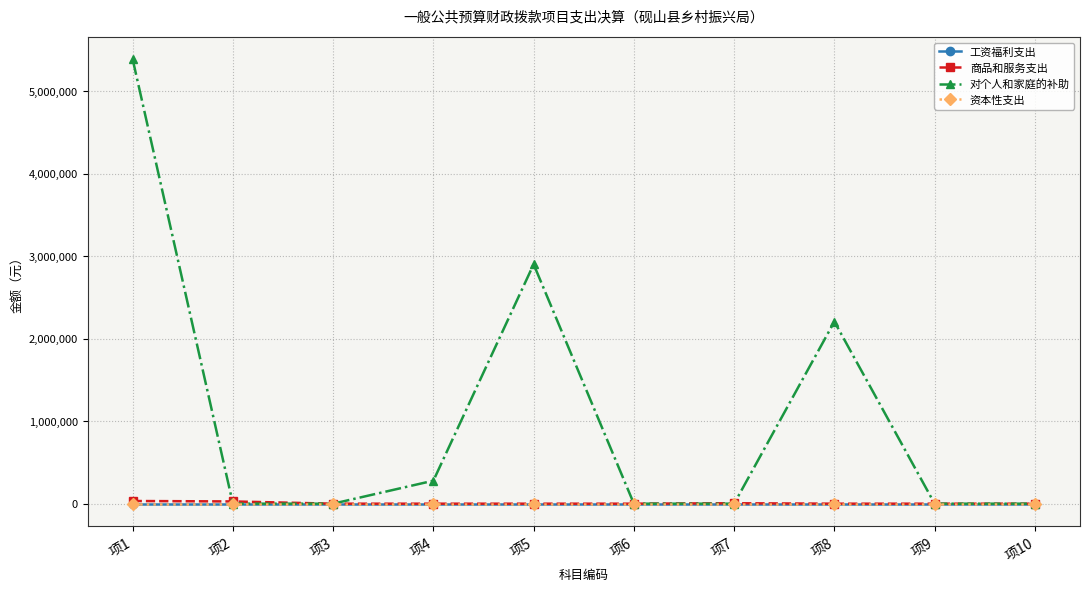

At which label is 商品和服务支出 closest to 16230?

项7